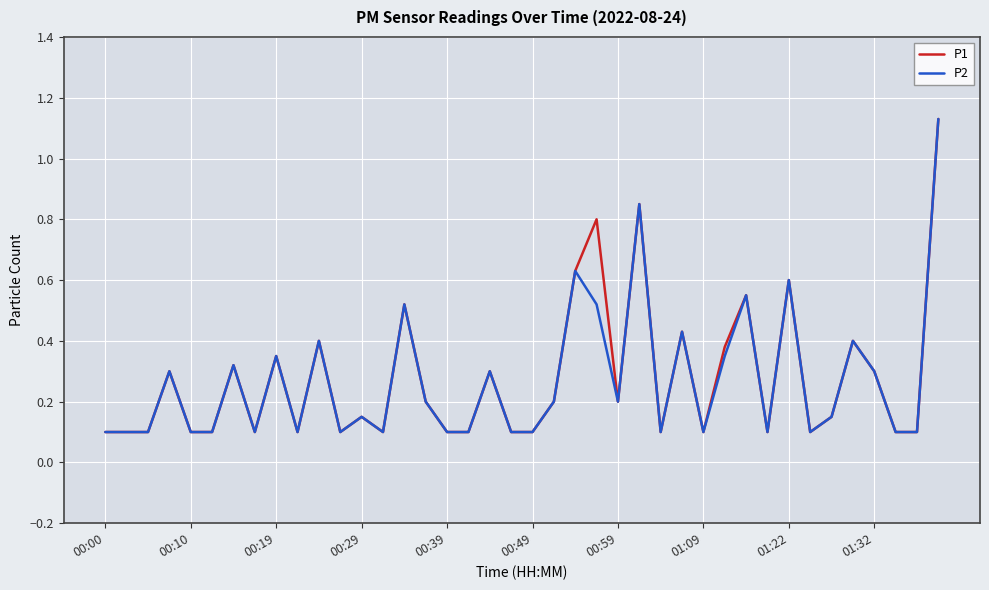

True or false: P1 has a value of 0.2 at 00:59.

True